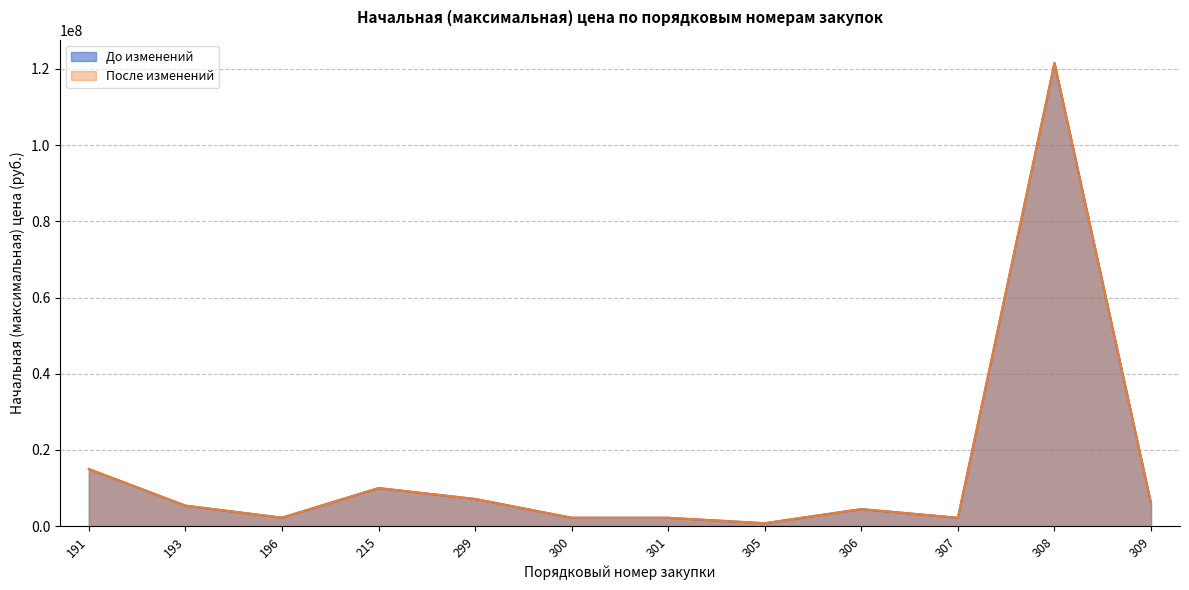

Reading left to right, what are all the values shown in this chart?

До изменений: 15000000.0	5400000.0	2232000.0	10000000.0	7142148.0	2209320.0	2203788.0	778901.8	4485000.0	2194272.0	121576649.0	5954936.0
После изменений: 15000000.0	5400000.0	2232000.0	10000000.0	7142148.0	2209320.0	2203788.0	778901.8	4485000.0	2194272.0	121576649.0	5954936.0